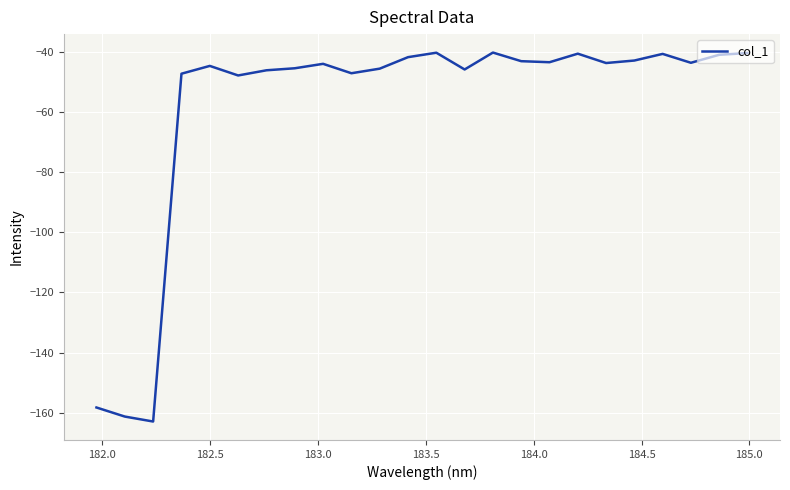

What is the difference between the maximum and minimum values?

122.7